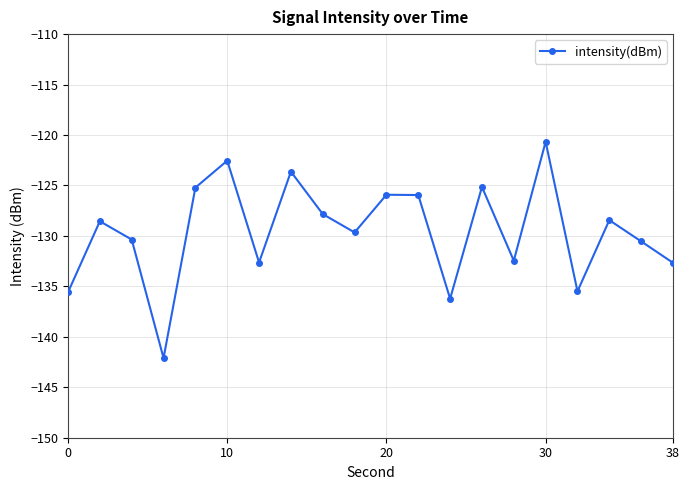

What is the minimum value shown in the chart?

-142.1